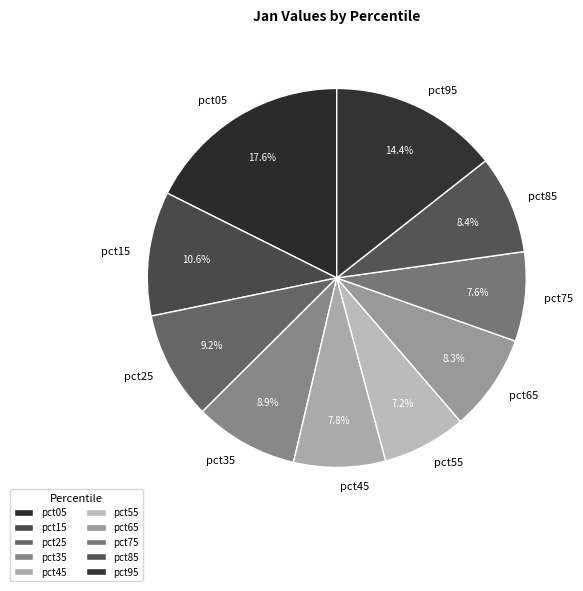

True or false: pct85 accounts for 8% of the total.

True